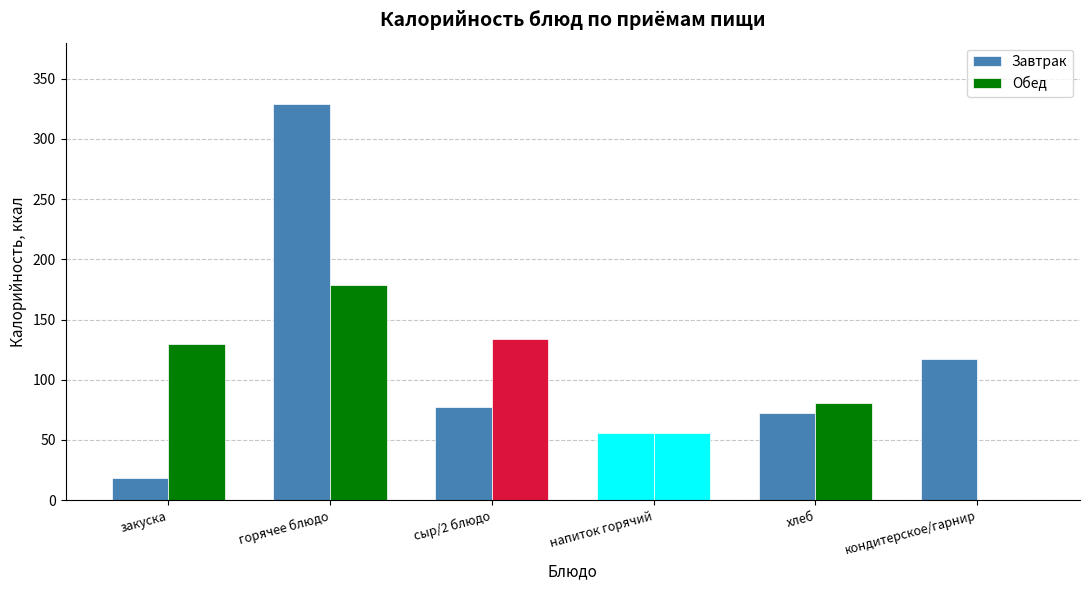

True or false: Обед has a value of 67 at закуска.

False